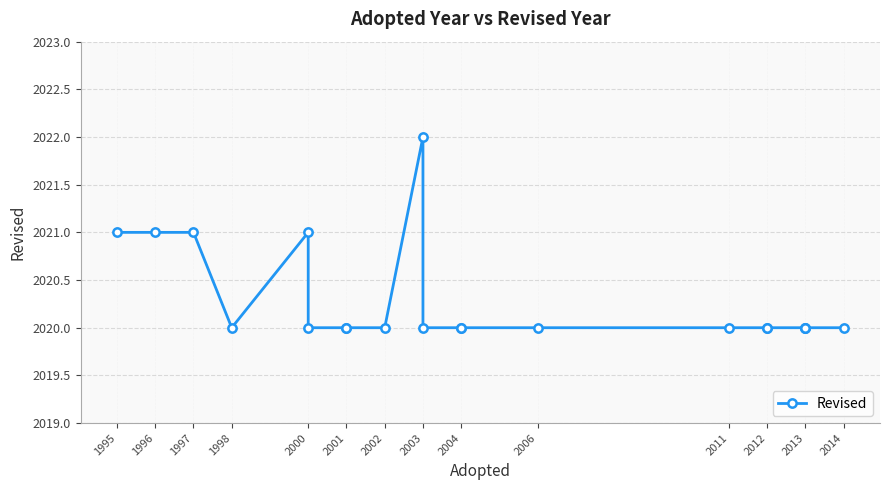

What is the value of the 11th point from the left?

2022